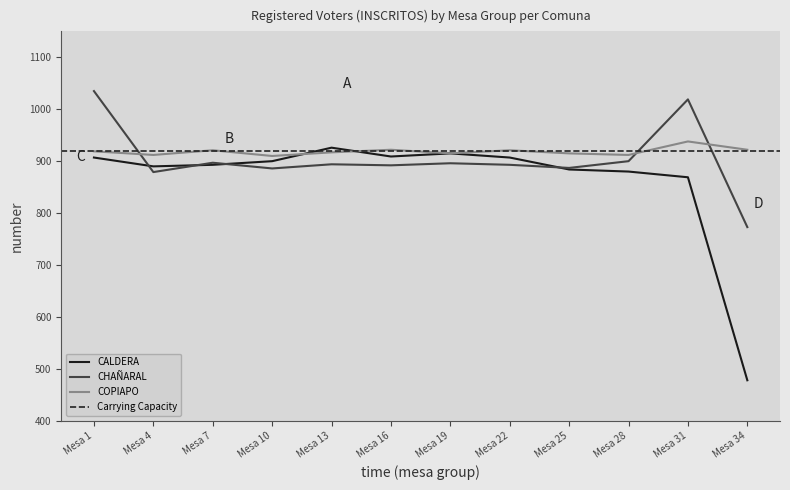

Reading left to right, extract all data points from this chart.

CALDERA: 907	890	893	900	926	909	915	907	884	880	869	478
CHAÑARAL: 1035	879	897	886	894	892	896	893	887	900	1019	773
COPIAPO: 919	912	921	910	917	922	915	921	915	912	938	922